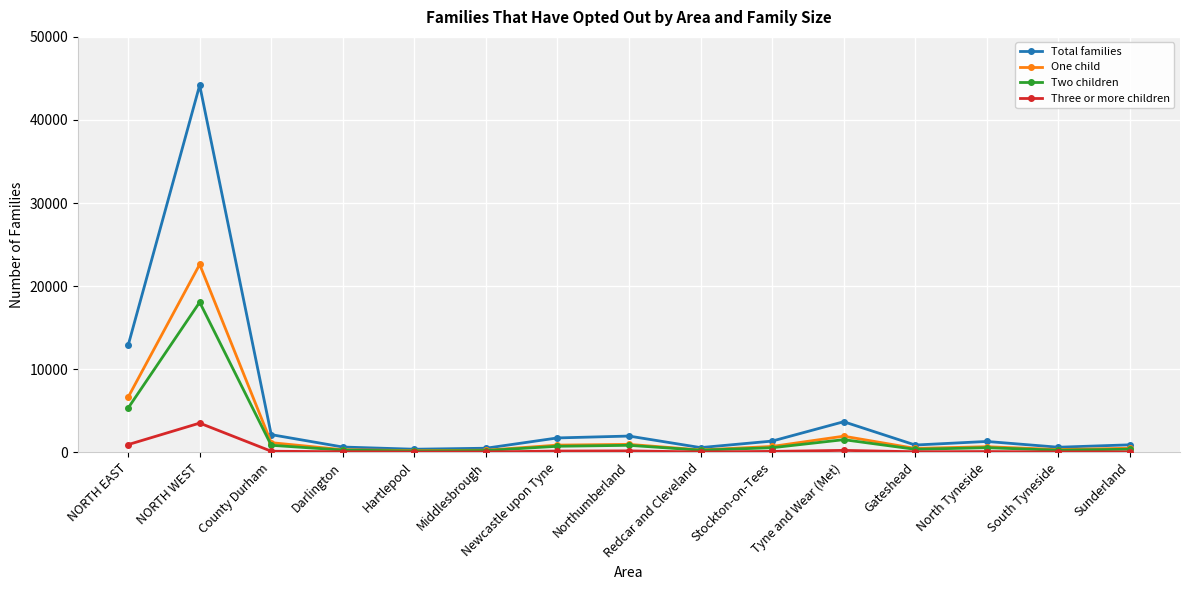

What is the label of the 2nd point from the left?

NORTH WEST